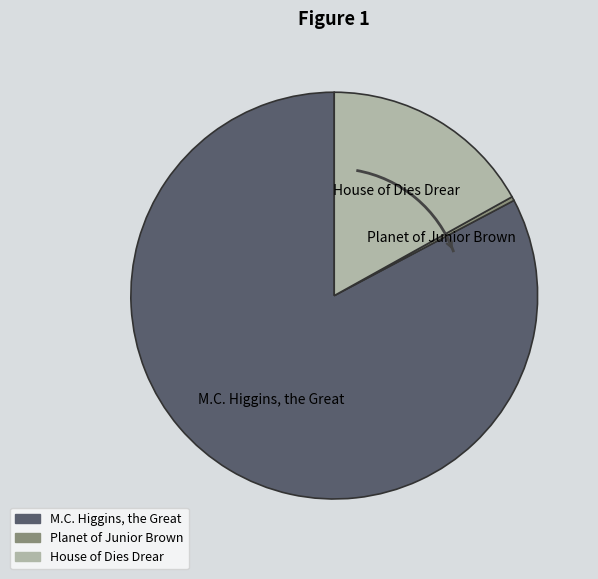

Is Planet of Junior Brown the majority of the pie?

No